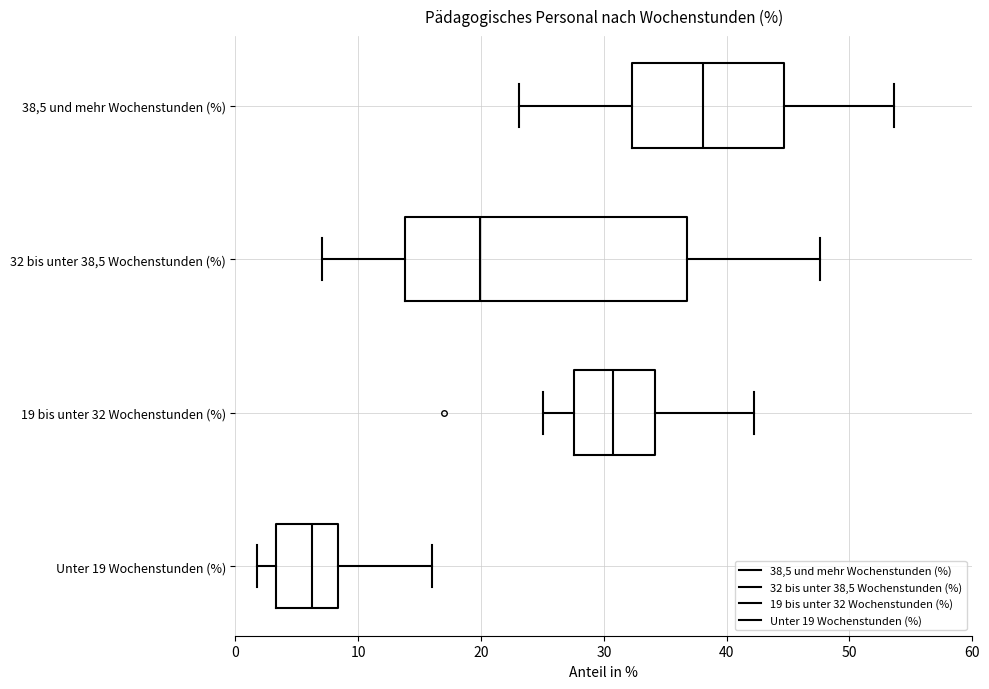

Reading bottom to top, transcribe this box plot: for each box, give where its median line is, the range the box spans, and where its two whiskers end, as read against the x-axis. The values are not printed on the chart, so give them approximately, as read against the axis.

Unter 19 Wochenstunden (%): median 6, box 3 to 8, whiskers 2 to 16
19 bis unter 32 Wochenstunden (%): median 31, box 28 to 34, whiskers 25 to 42
32 bis unter 38,5 Wochenstunden (%): median 20, box 14 to 37, whiskers 7 to 48
38,5 und mehr Wochenstunden (%): median 38, box 32 to 45, whiskers 23 to 54